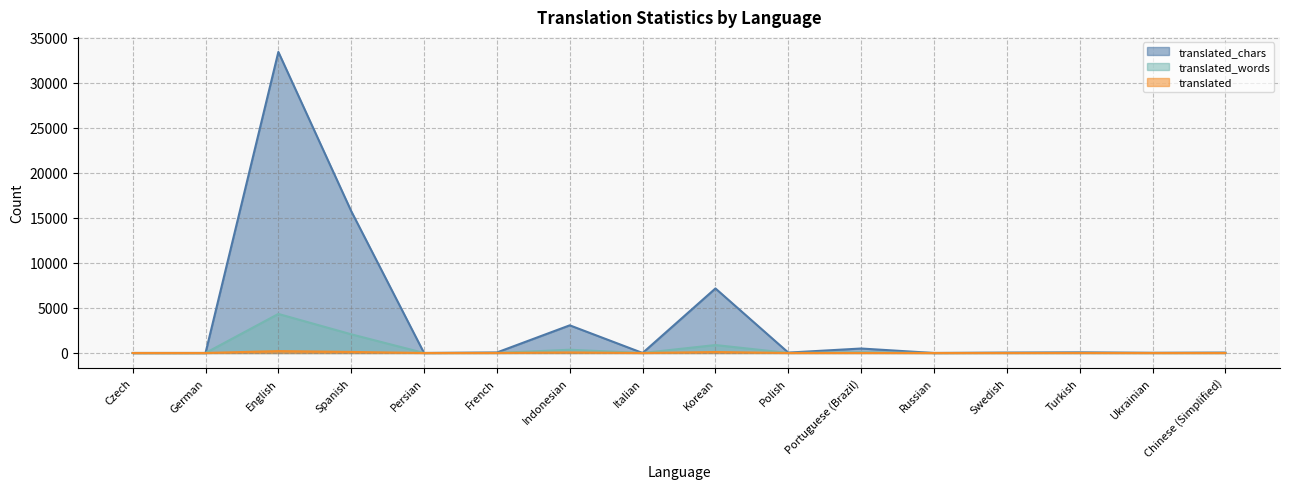

How many data points in translated are above 2?

7